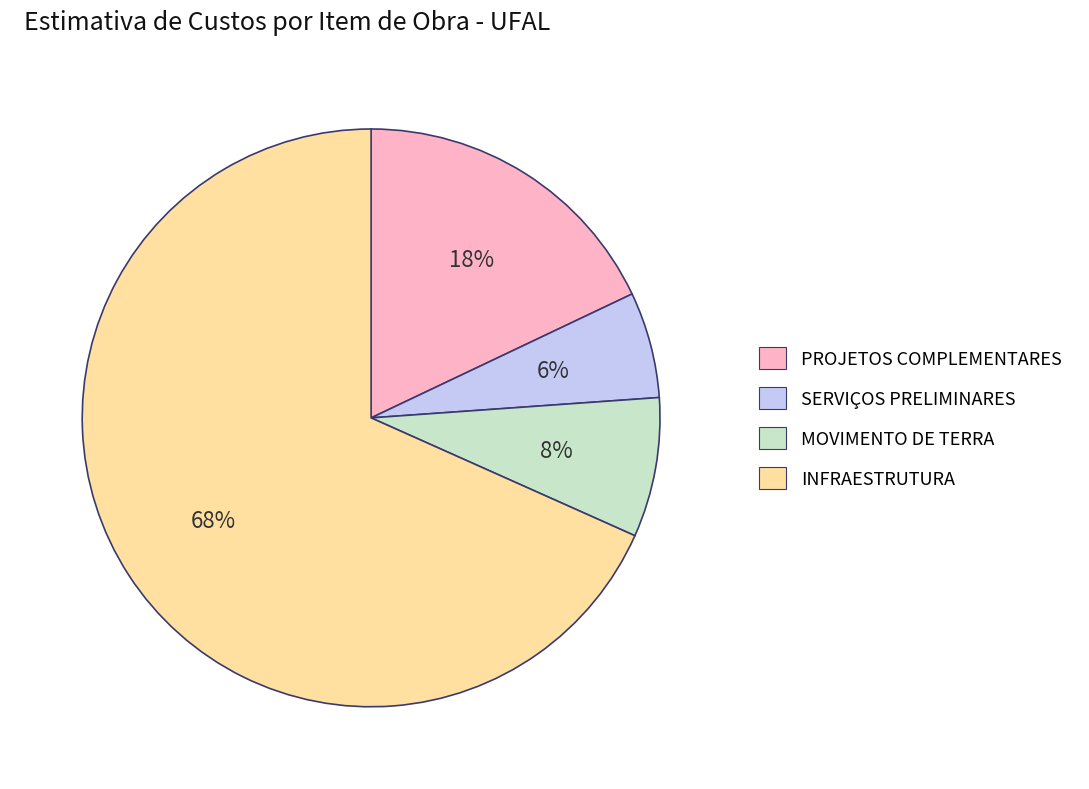

Is it true that INFRAESTRUTURA is 68% of the pie?

True